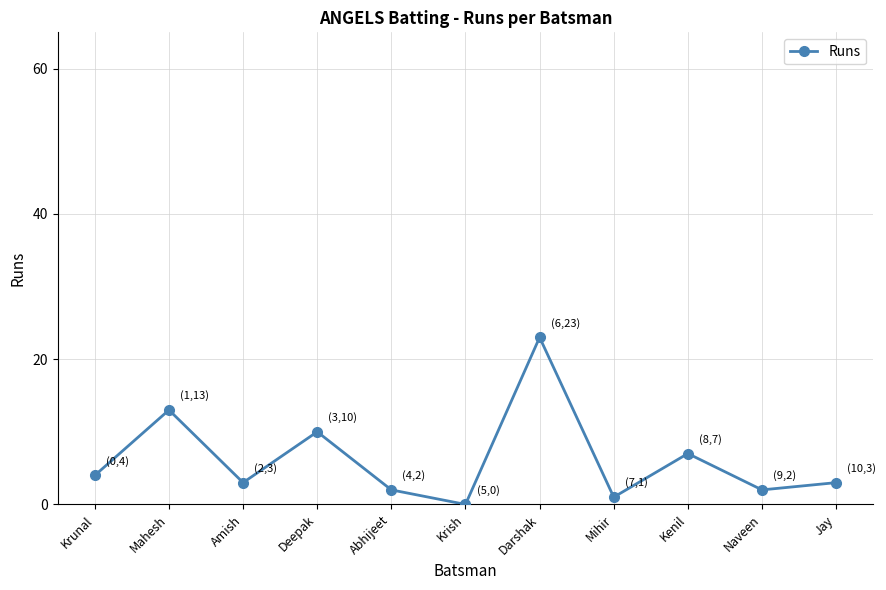

What is the maximum value shown in the chart?

23